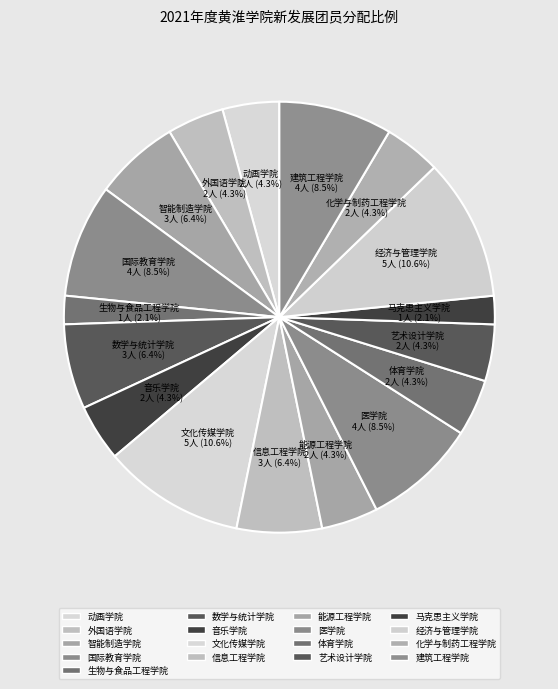

How many slices are in this pie chart?

17